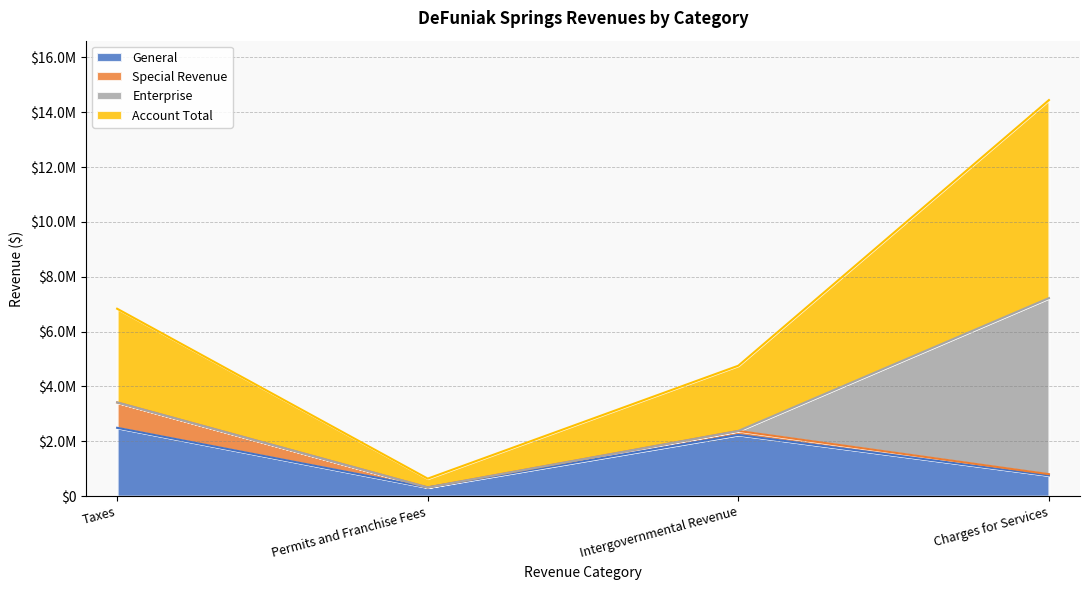

What is the difference between the General values at Taxes and Permits and Franchise Fees?

2174896